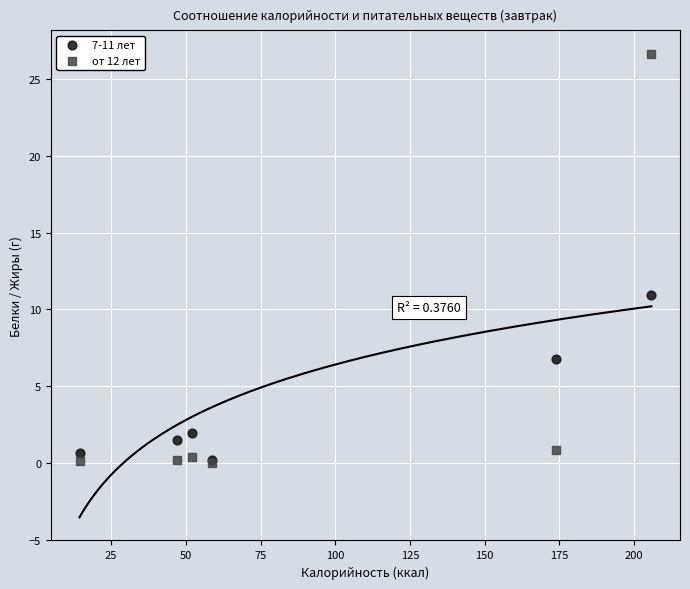

What are all the series names shown in the legend?

7-11 лет, от 12 лет